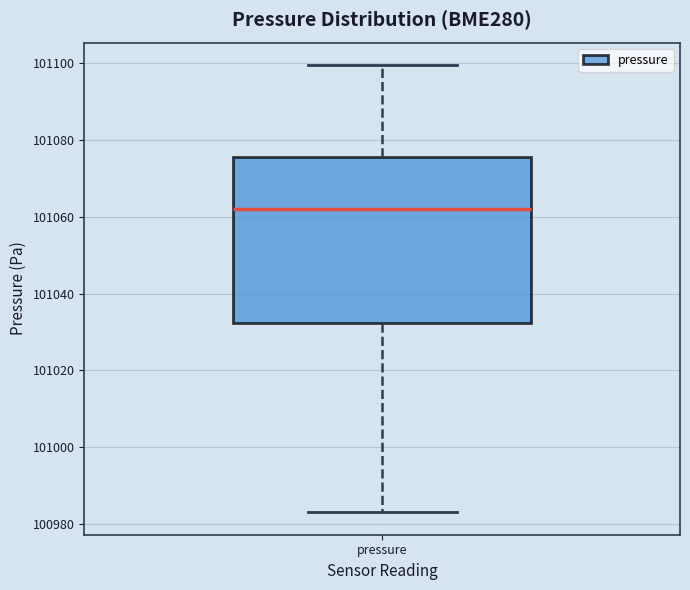

Transcribe this box plot: give where the median line is, the range the box spans, and where the two whiskers end, as read against the y-axis. The values are not printed on the chart, so give them approximately, as read against the axis.

median 101062, box 101032 to 101076, whiskers 100984 to 101100